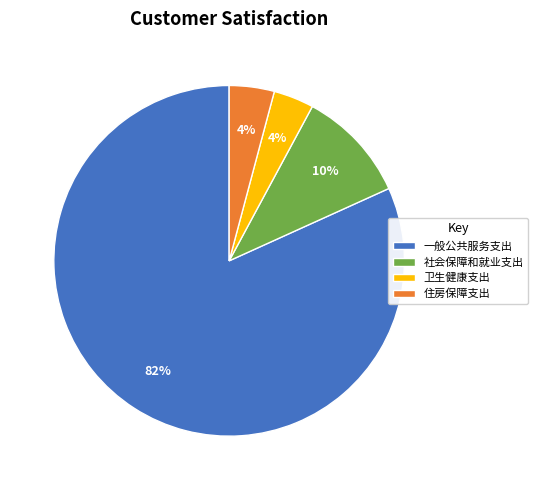

Which category accounts for the majority?

一般公共服务支出